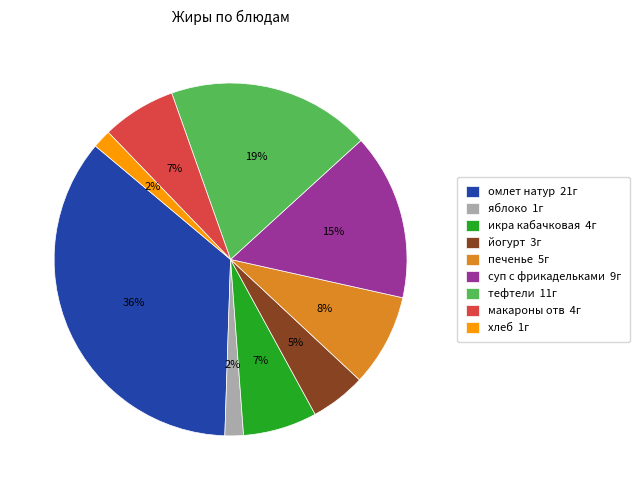

To the nearest percent, what is the difference between the largest and smallest slice percentages?

34%